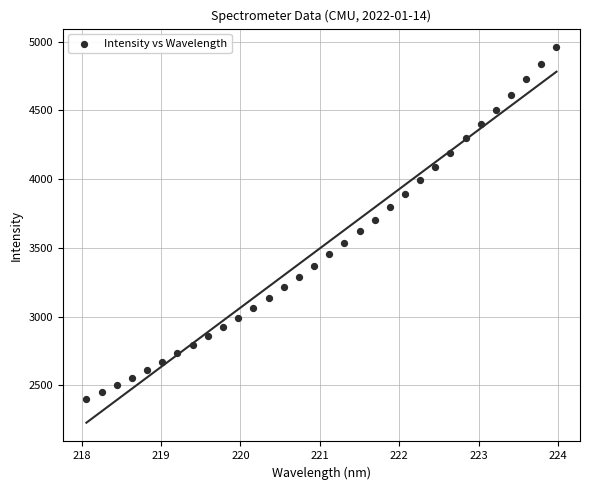

What is the range of X values (max minus min)?

5.9